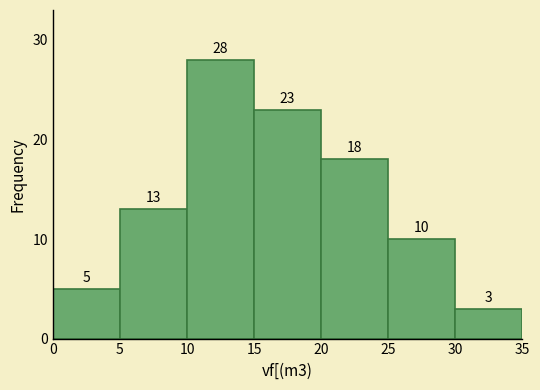

What is the height of the bar covering 5 to 10 on the x-axis?

13